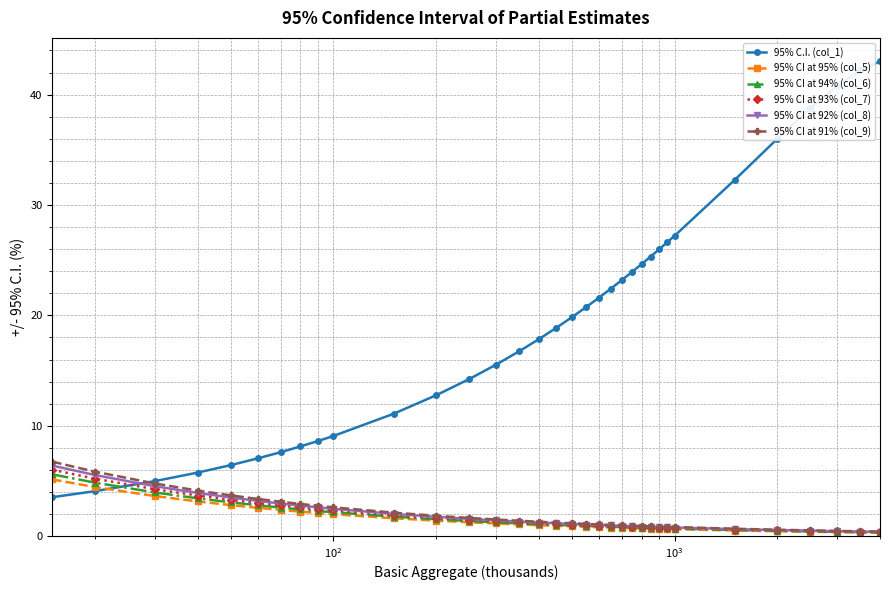

True or false: 95% CI at 94% (col_6) and 95% C.I. (col_1) cross at least once.

True